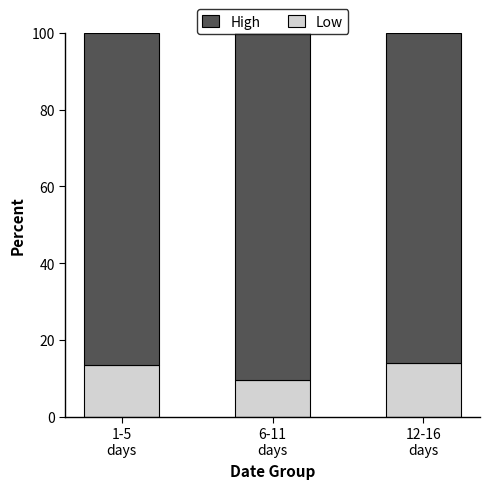

What is the difference between the Low values at 12-16
days and 1-5
days?

0.5